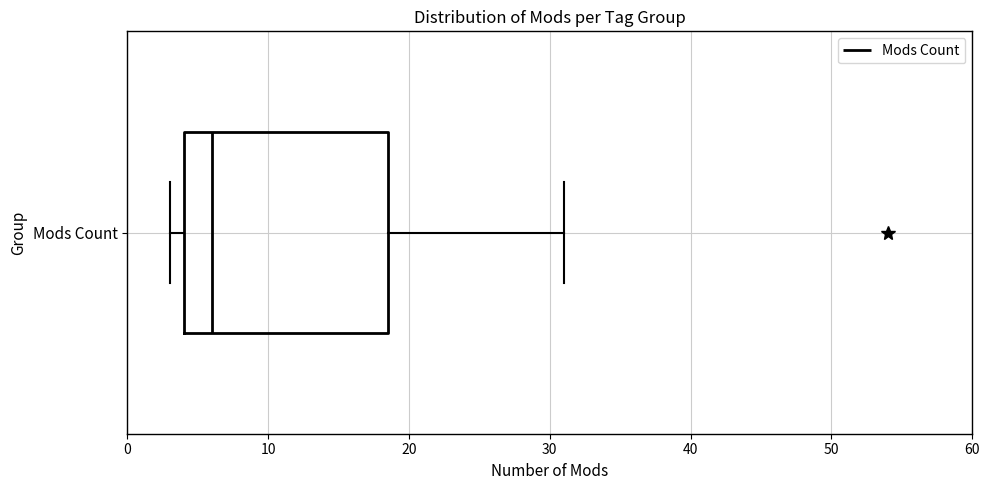

Transcribe this box plot: give where the median line is, the range the box spans, and where the two whiskers end, as read against the x-axis. The values are not printed on the chart, so give them approximately, as read against the axis.

median 6, box 4 to 19, whiskers 3 to 31